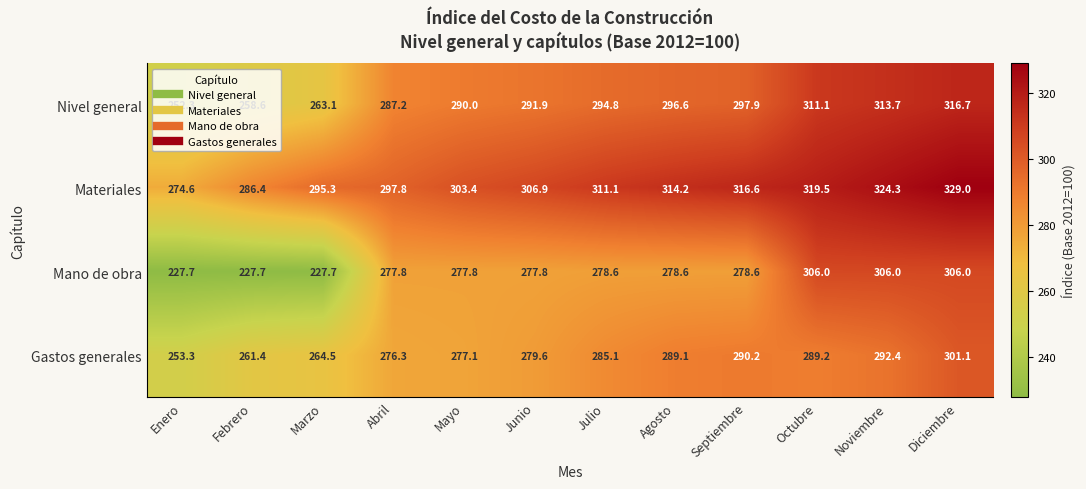

The value of Gastos generales at Marzo is 384.3. True or false?

False